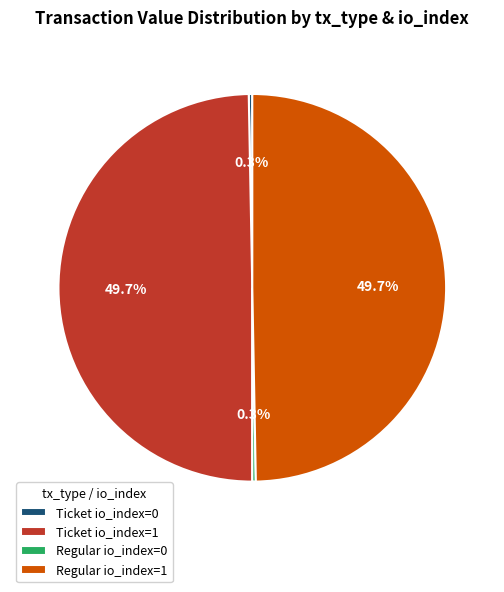

Combined, what portion of the pie is Regular io_index=0 and Regular io_index=1?

50.0%